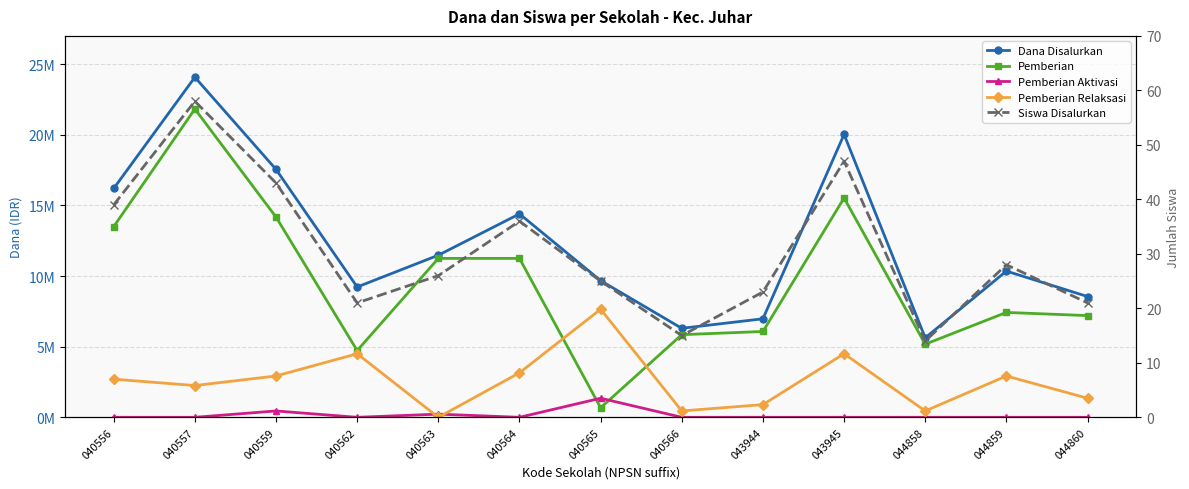

At 040566, list the series in order from smallest to largest.

Pemberian Aktivasi, Siswa Disalurkan, Pemberian Relaksasi, Pemberian, Dana Disalurkan